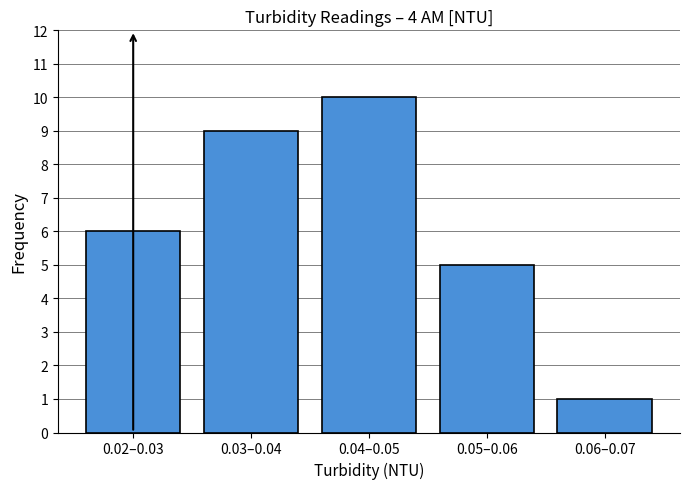

Reading right to left, extract all data points from this chart.

1	5	10	9	6